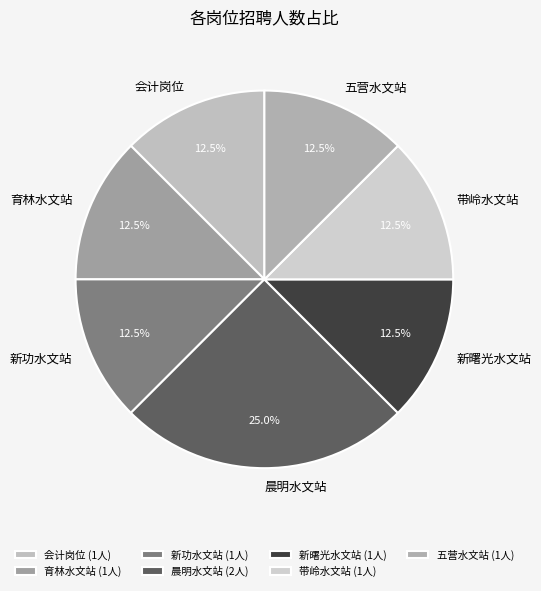

What is the total percentage of 五营水文站 and 晨明水文站?

37.5%